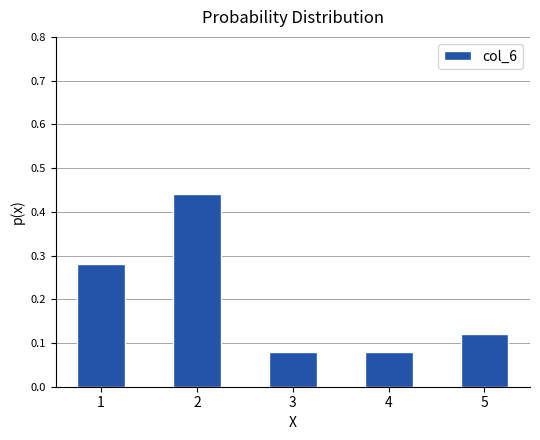

Count the values in the range 0 to 1.

5